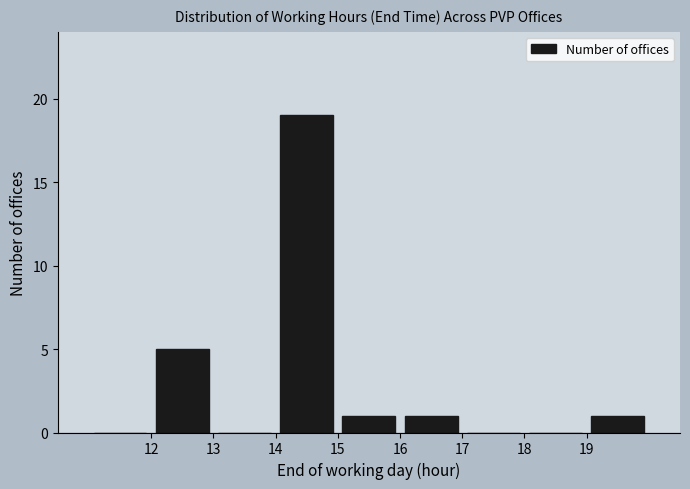

How tall is the bar that spans 14 to 15 on the x-axis? The values are not printed on the chart, so give them approximately, as read against the axis.

19